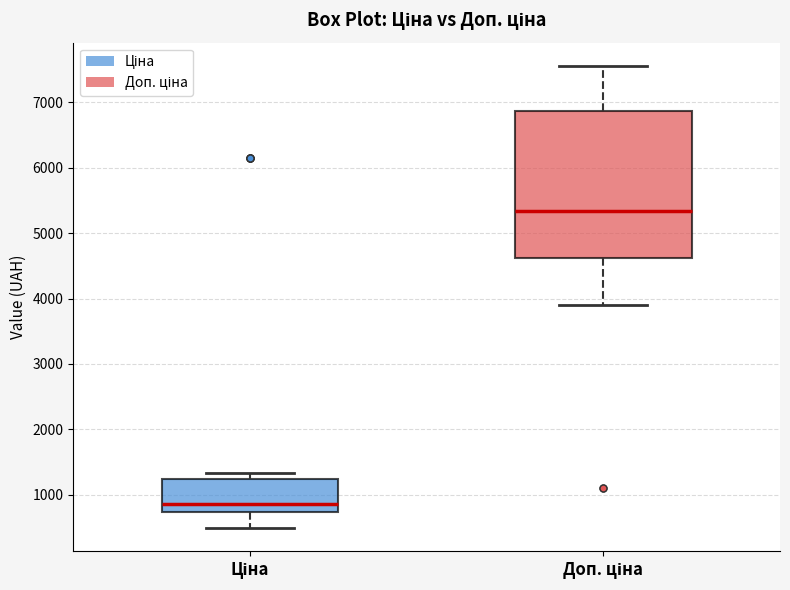

Which box is the tallest, from its lower edge to its upper edge?

Доп. ціна